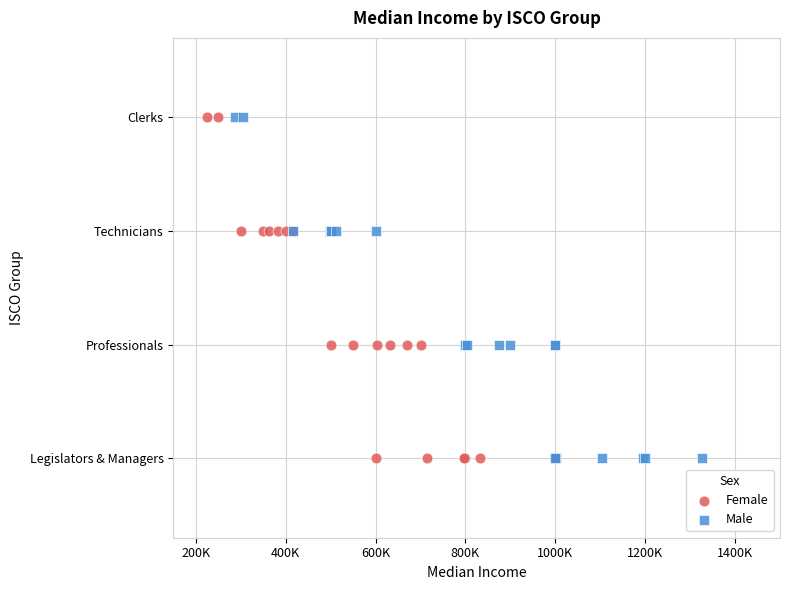

What are all the series names shown in the legend?

Female, Male